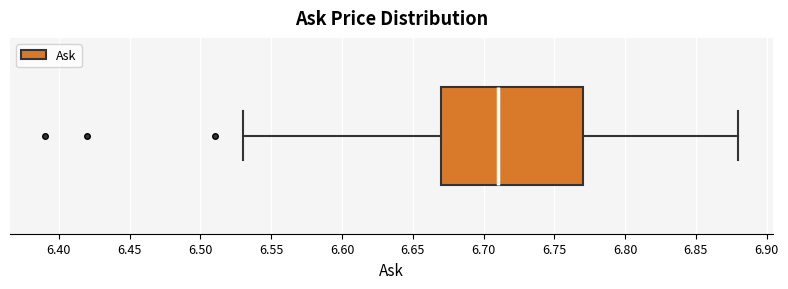

Read this box plot against the x-axis: the position of the median line, the range covered by the box, and the ends of both whiskers. The values are not printed on the chart, so give them approximately, as read against the axis.

median 6.71, box 6.67 to 6.77, whiskers 6.53 to 6.88